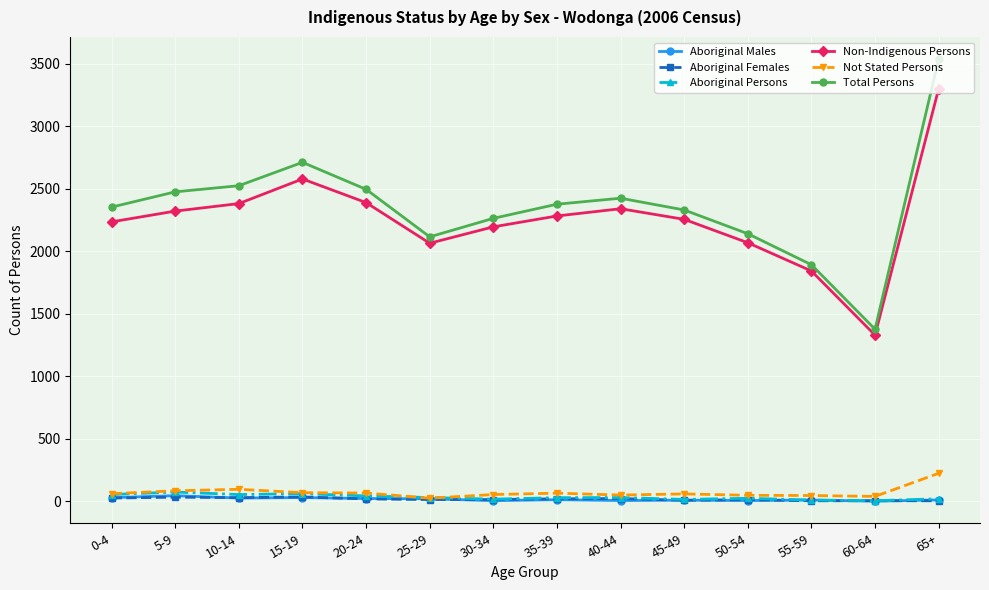

What is the spread (max minus min) of values at 5-9?

2442